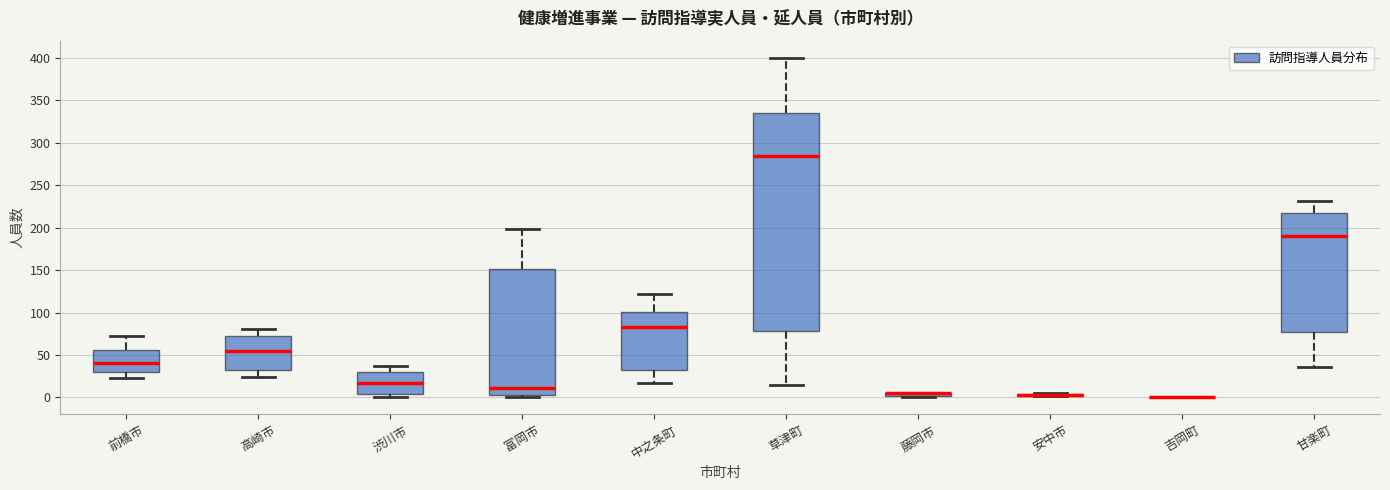

Where does the upper whisker of the box for 中之条町 end on the y-axis? The values are not printed on the chart, so give them approximately, as read against the axis.

120